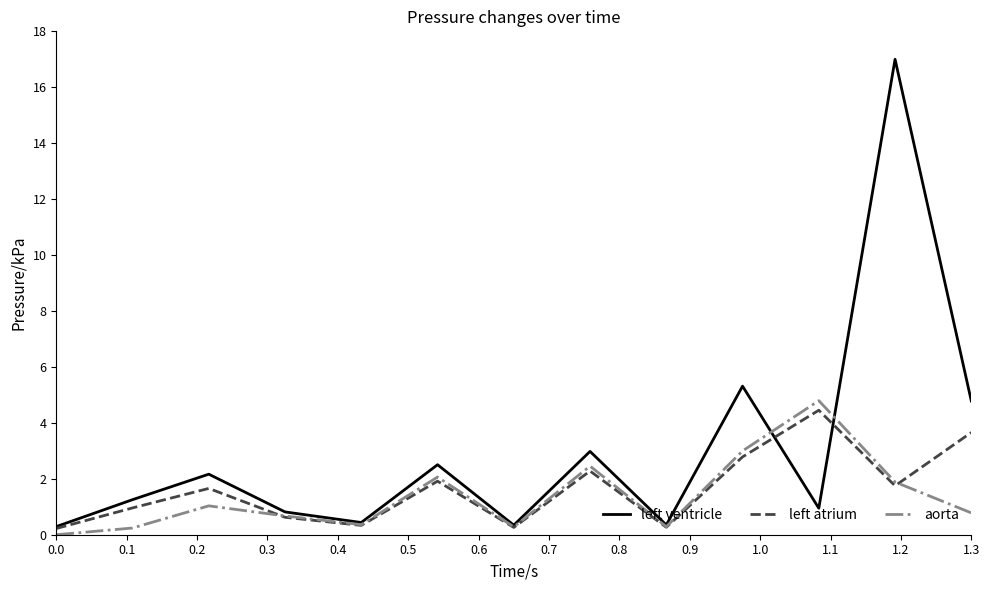

Which series has the widest spread of values?

left ventricle